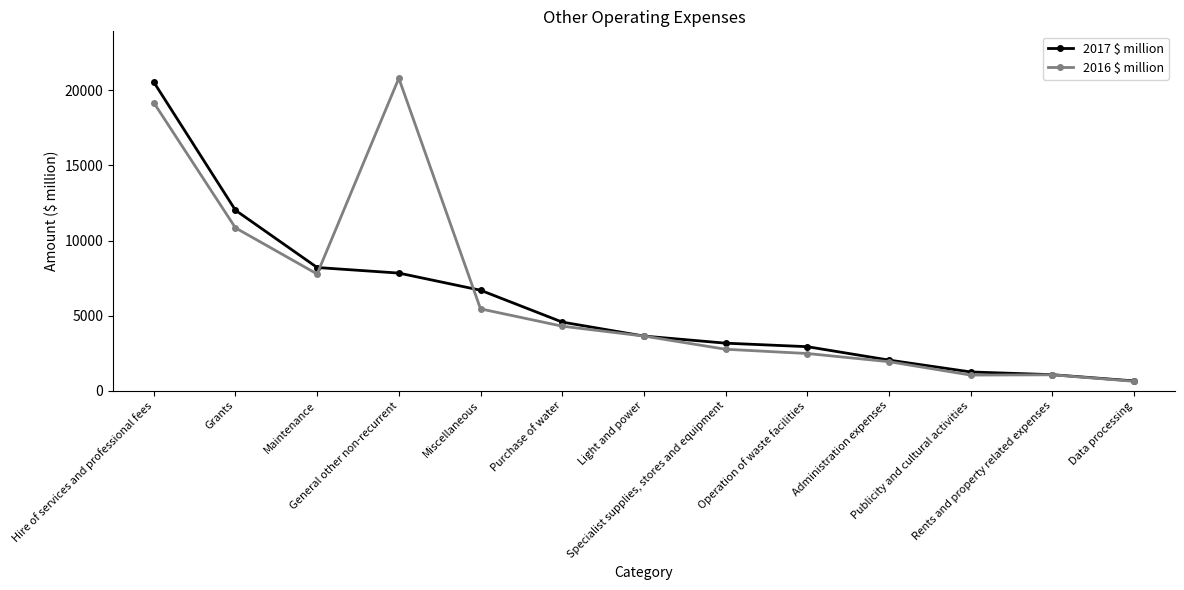

Where does the 2017 $ million series first go above 3639?

Hire of services and professional fees